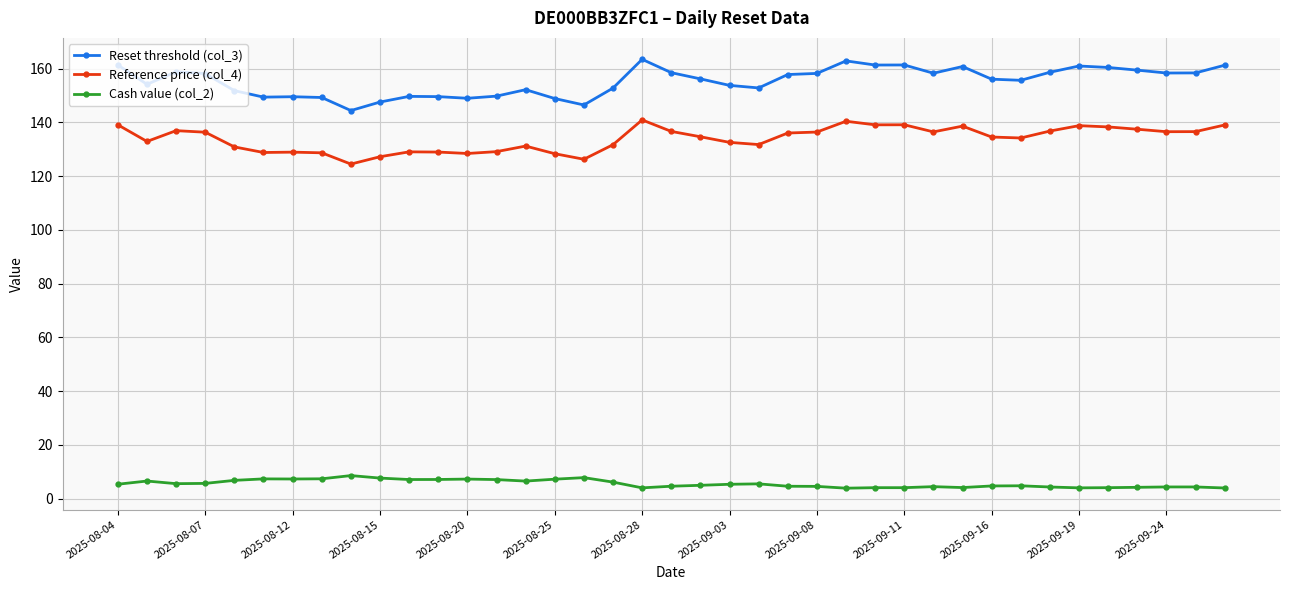

Which series has the largest total across all categories?

Reset threshold (col_3)